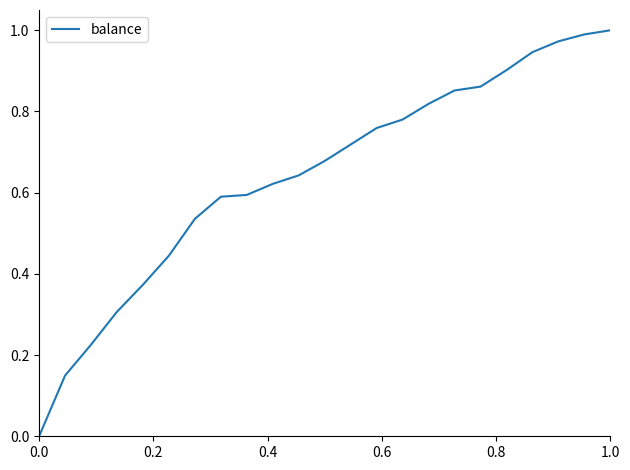

Does the chart display data point markers on the line(s)?

No